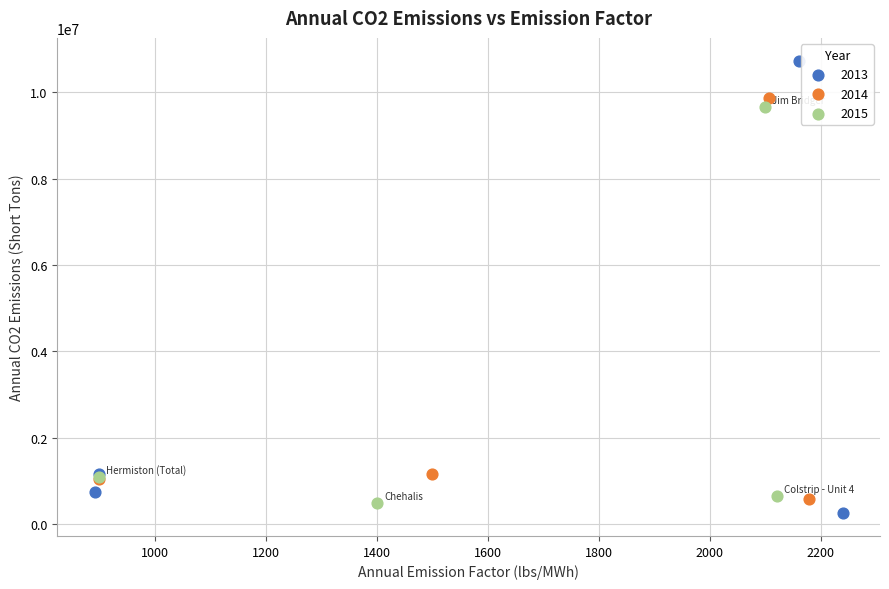

What are all the series names shown in the legend?

2013, 2014, 2015